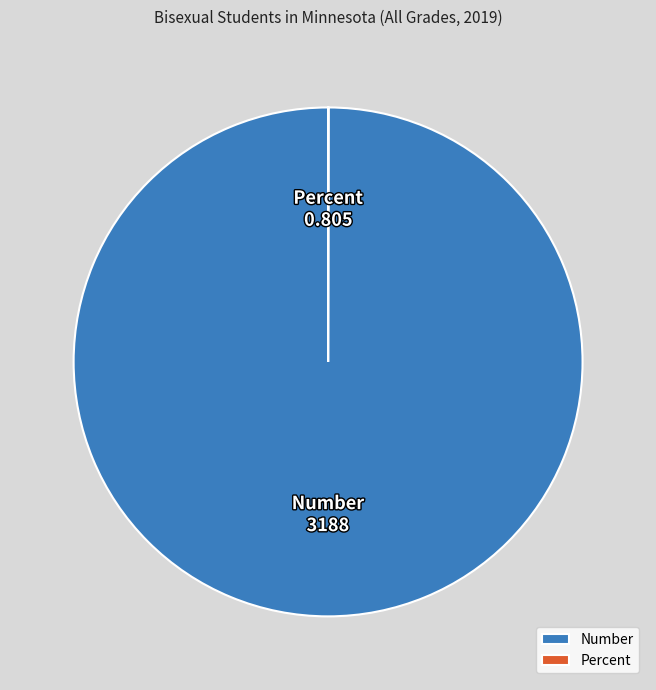

What is the largest slice in the pie chart?

Number